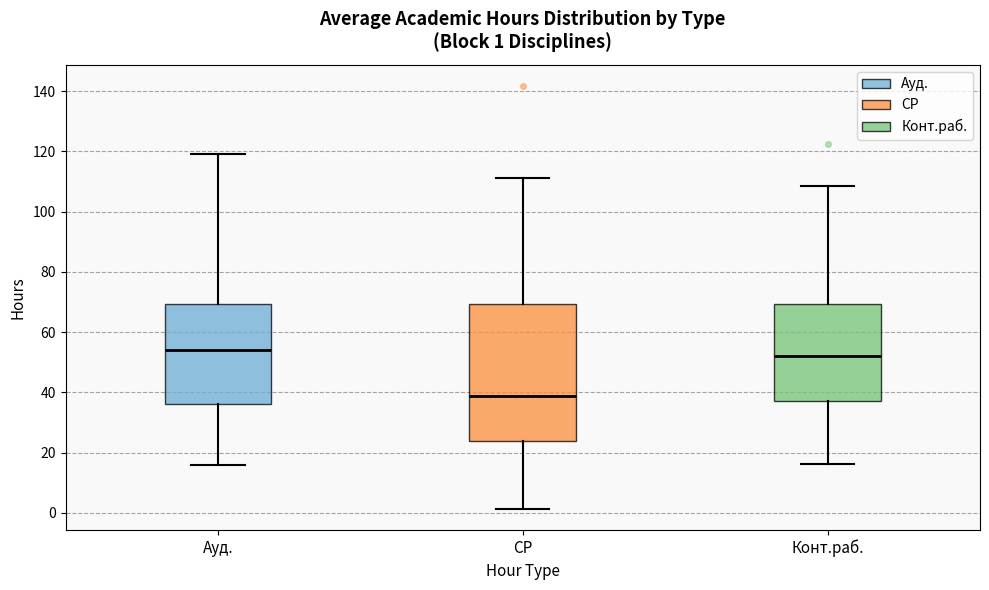

Which box has the lowest median line?

СР